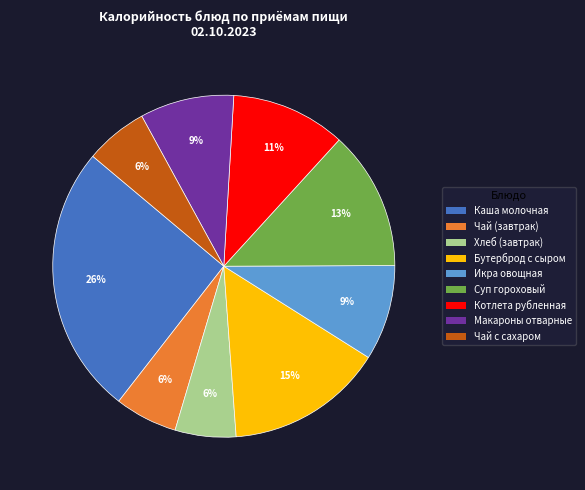

Does Хлеб (завтрак) account for over 50% of the chart?

No